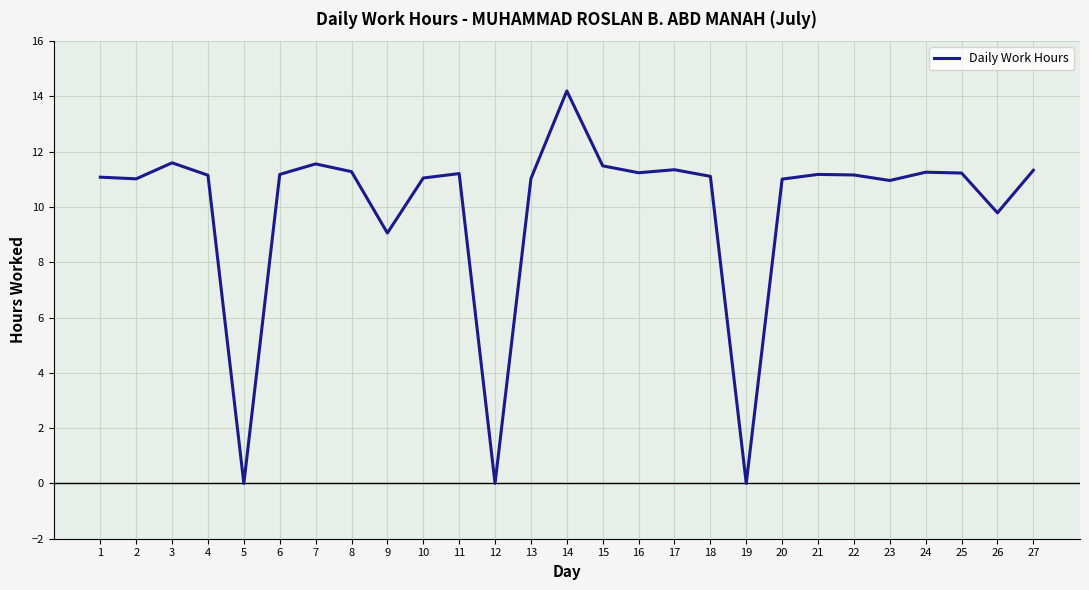

What is the ratio of the value at 13 to the value at 17?

1.0